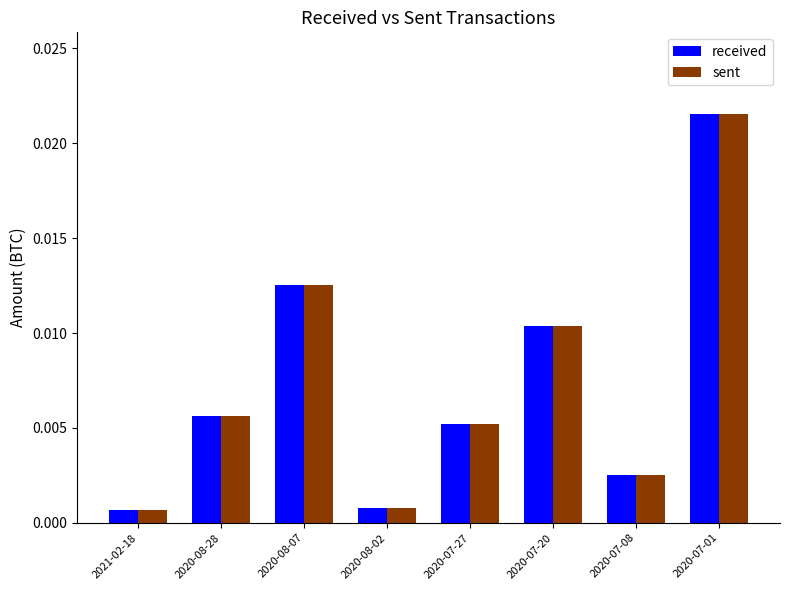

What is the label of the 1st bar from the right?

2020-07-01